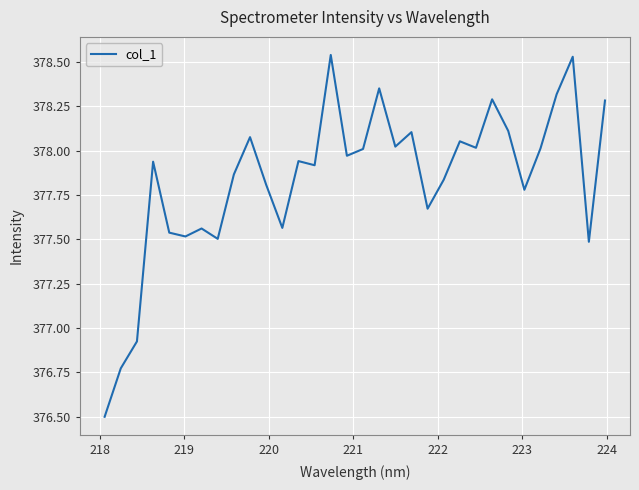

What is the sum of all values?

12090.8